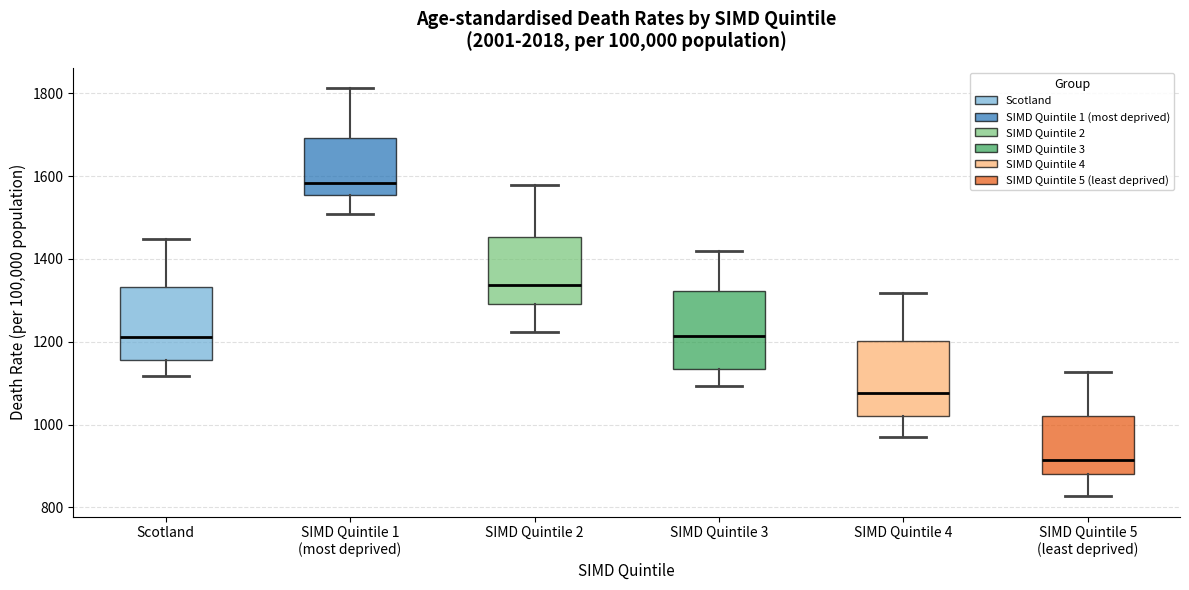

Which box's median line is the lowest?

SIMD Quintile 5 (least deprived)